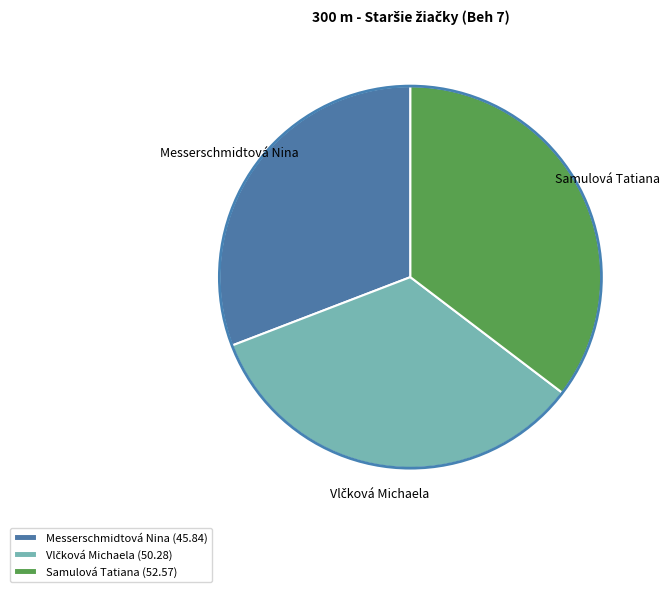

Approximately how many times larger is the value at Samulová Tatiana (52.57) compared to Messerschmidtová Nina (45.84)?

1.1